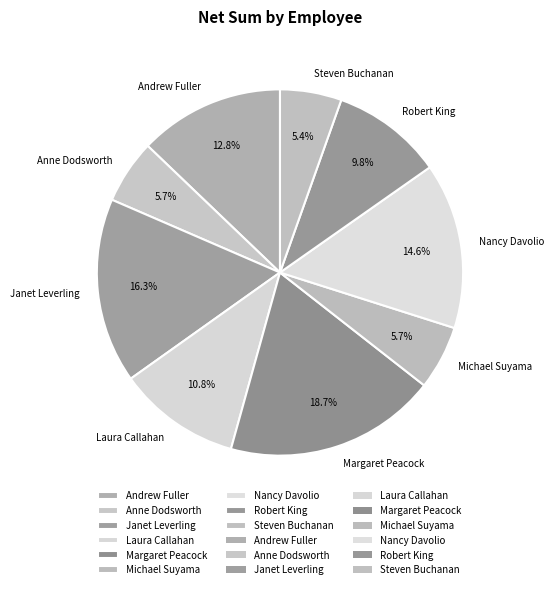

What is the total percentage of Andrew Fuller and Michael Suyama?

18.5%